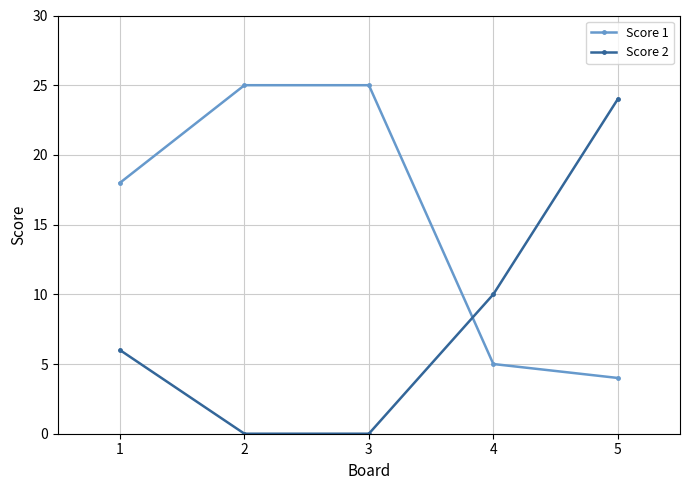

At which label does Score 2 reach its peak?

5